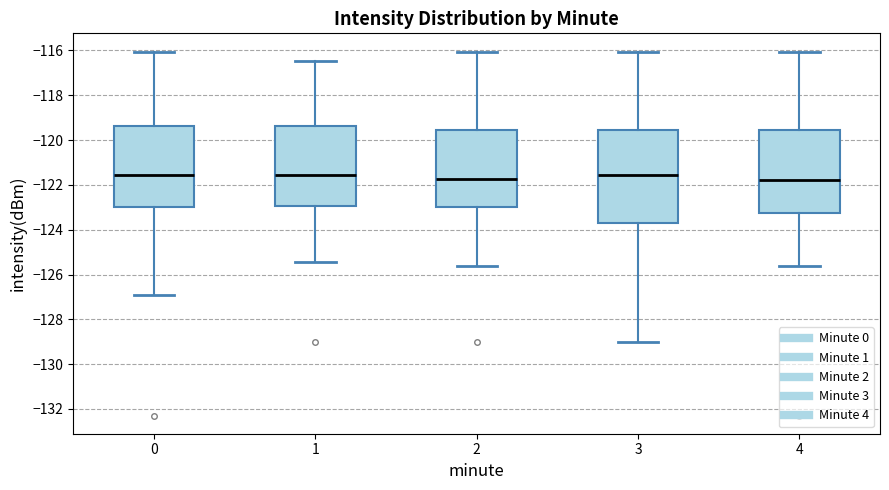

Reading left to right, read every box against the y-axis: the position of its median line, the range the box covers, and the ends of its whiskers. The values are not printed on the chart, so give them approximately, as read against the axis.

0: median -121.6, box -123.0 to -119.4, whiskers -127.0 to -116.0
1: median -121.6, box -123.0 to -119.4, whiskers -125.4 to -116.4
2: median -121.8, box -123.0 to -119.6, whiskers -125.6 to -116.0
3: median -121.6, box -123.6 to -119.6, whiskers -129.0 to -116.0
4: median -121.8, box -123.2 to -119.6, whiskers -125.6 to -116.0